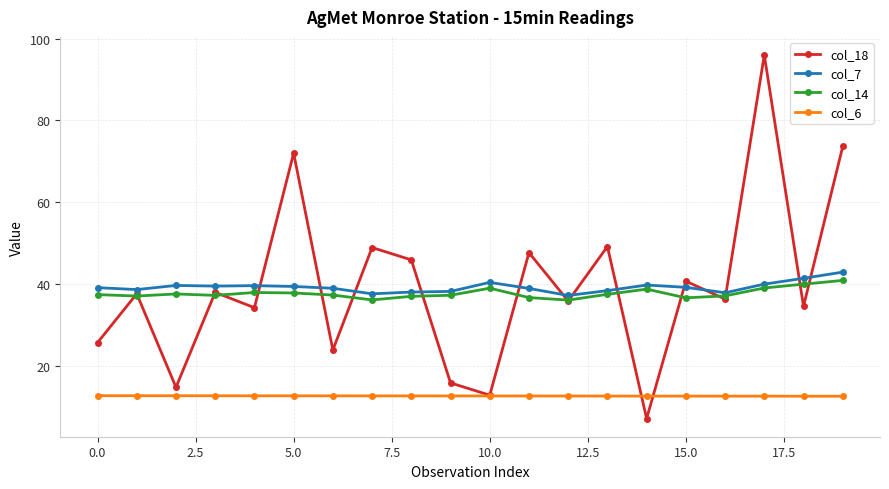

In col_18, how many points are lower than both neighbors (excluding endpoints)?

8